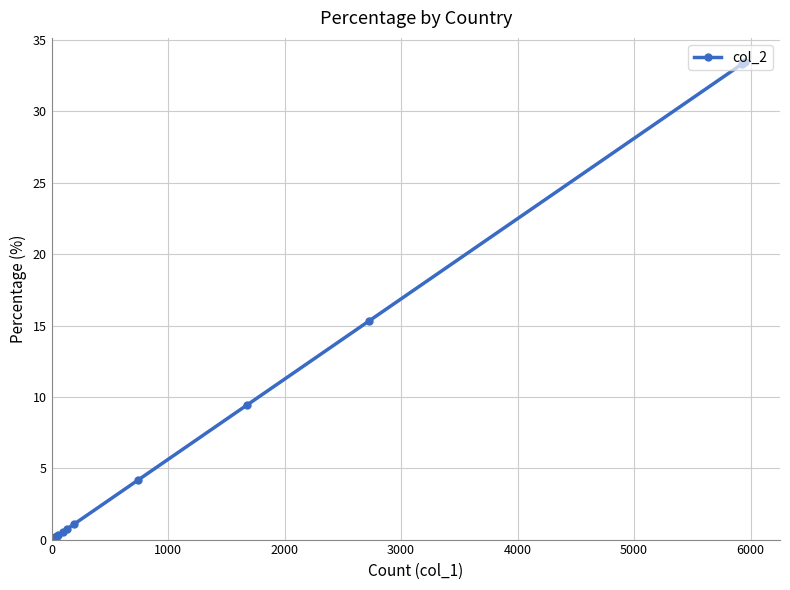

What is the minimum value shown in the chart?

0.1